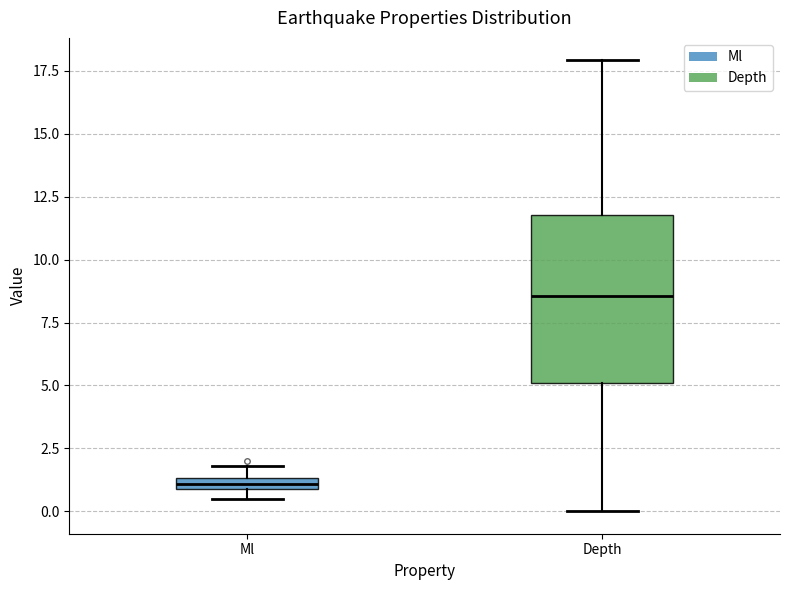

Where is the lower edge of the box for Depth on the y-axis? The values are not printed on the chart, so give them approximately, as read against the axis.

5.0